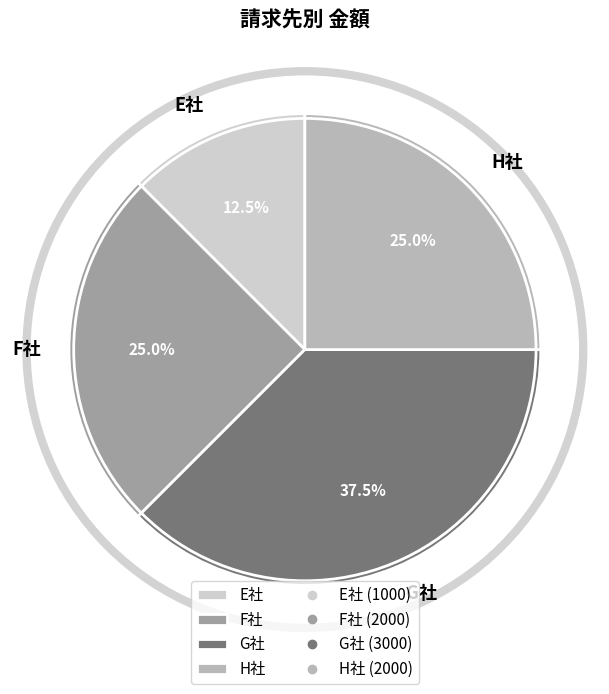

What is the total percentage of E社 and G社?

50.0%